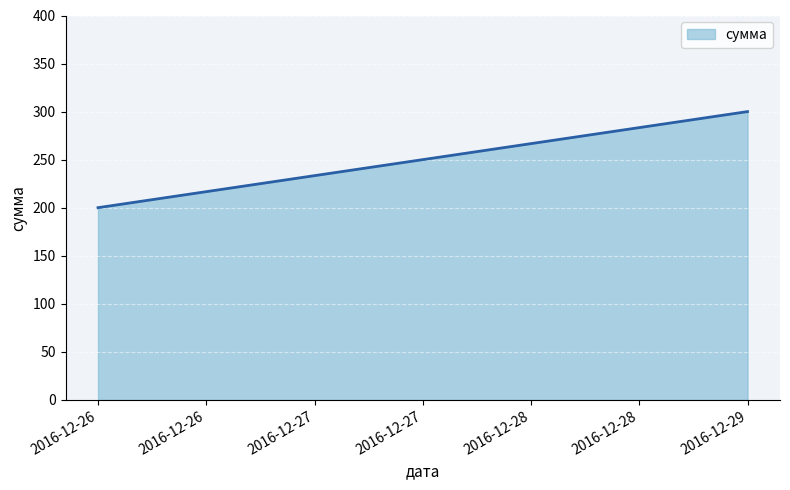

How many lines are shown in the chart?

1